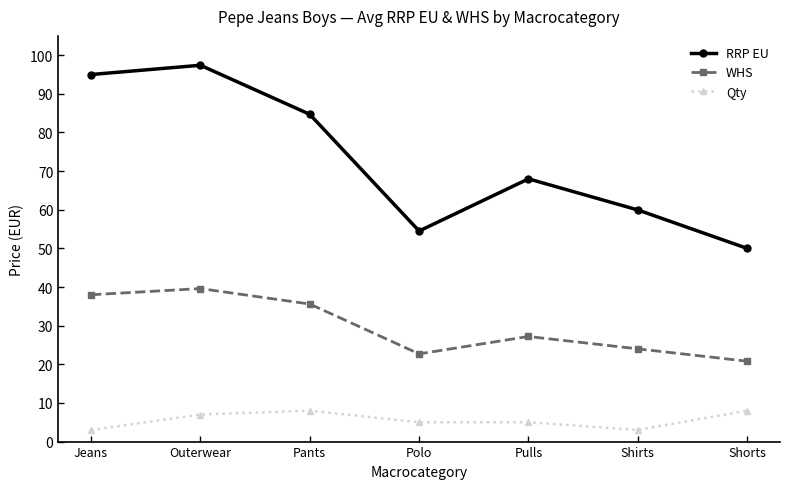

Is this an area chart (filled region under the line)?

No